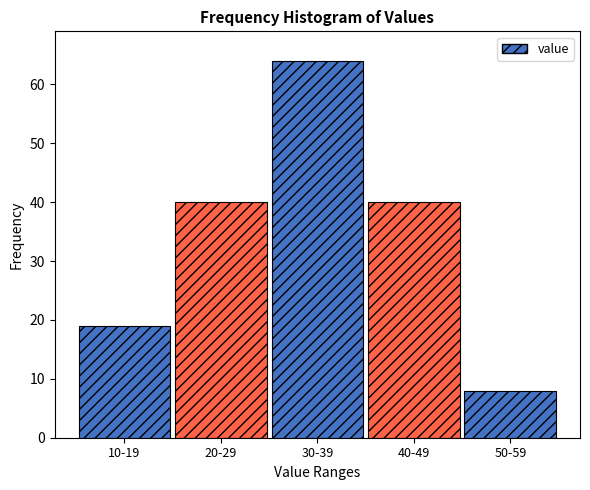

Reading right to left, transcribe all the data shown in this chart.

50-59=8	40-49=40	30-39=64	20-29=40	10-19=19